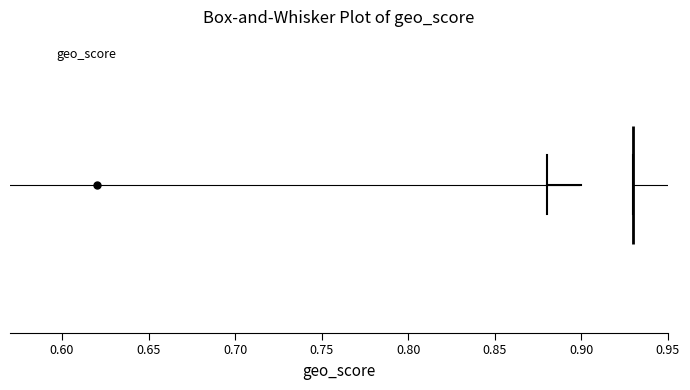

Where is the right edge of the box on the x-axis? The values are not printed on the chart, so give them approximately, as read against the axis.

0.93